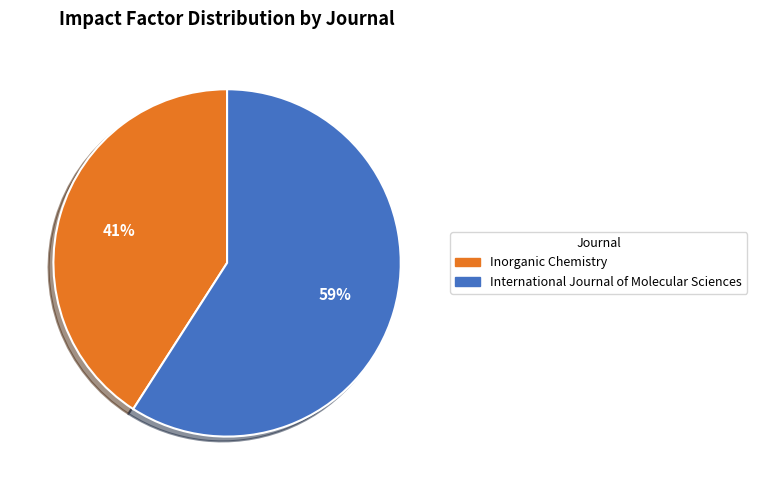

True or false: Inorganic Chemistry accounts for 41% of the total.

True